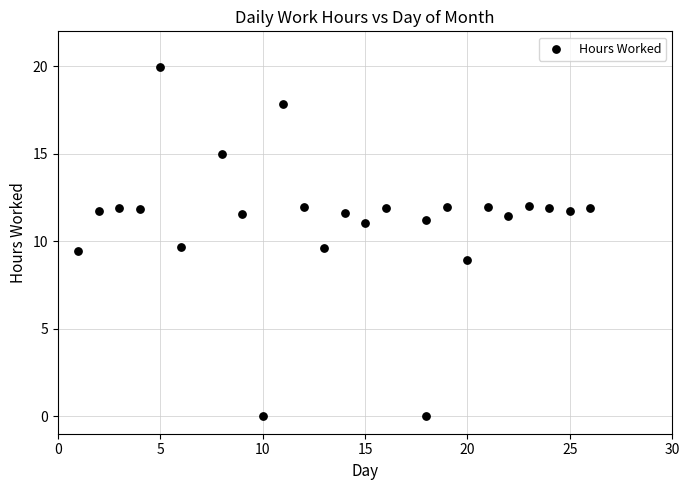

What is the range of X values (max minus min)?

25.0